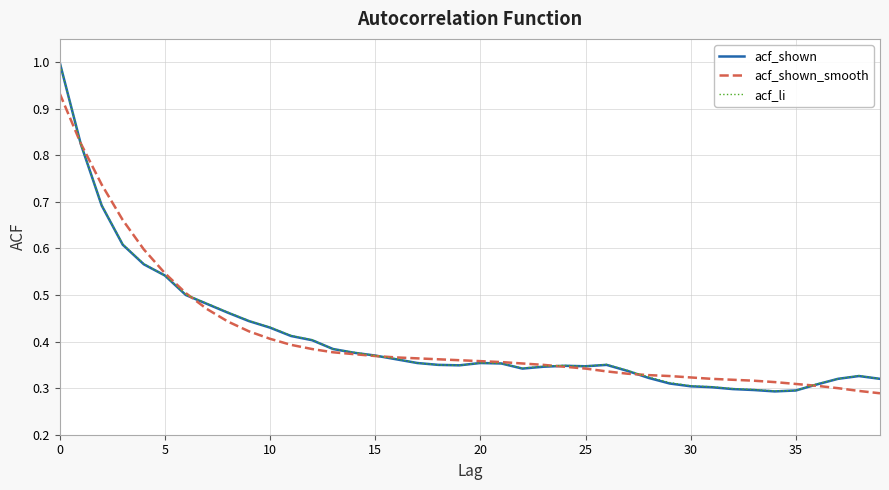

Which series has the widest spread of values?

acf_shown